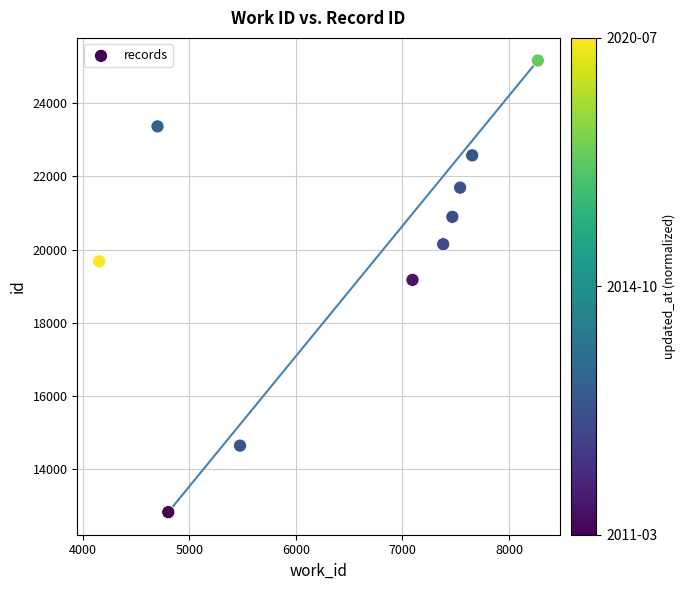

What Y value in the scatter plot is closest to 18994?

19170